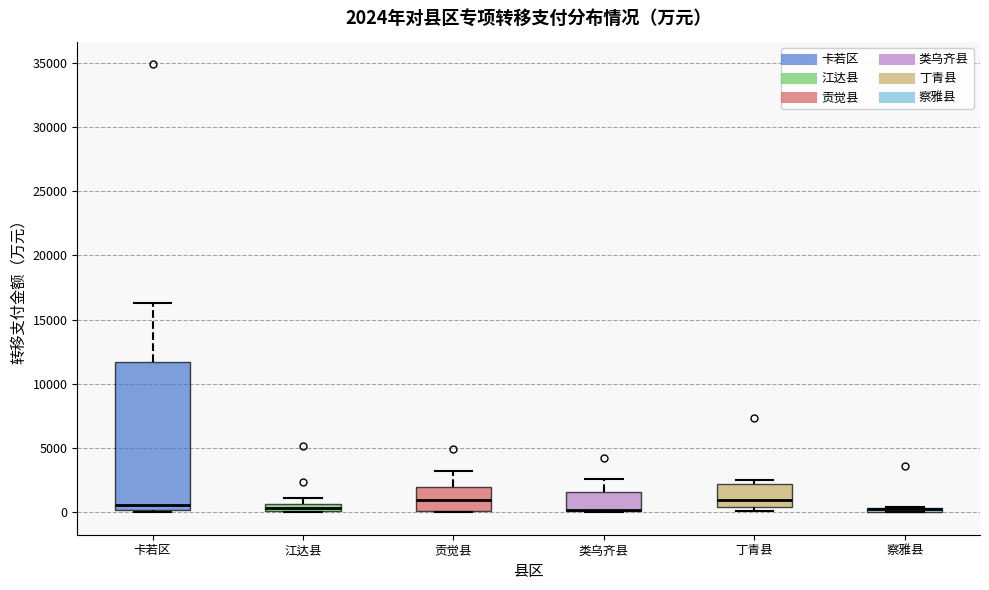

Which box is the tallest, from its lower edge to its upper edge?

卡若区